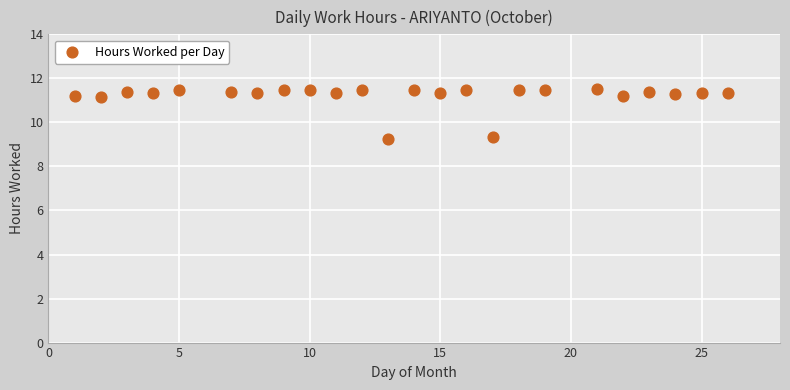

What is the range of X values (max minus min)?

25.0